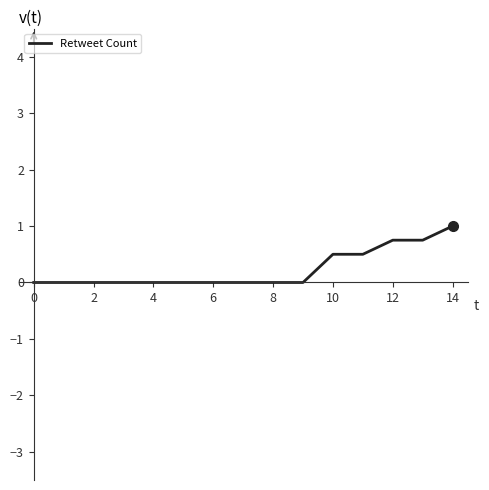

Count the number of data series in this chart.

1